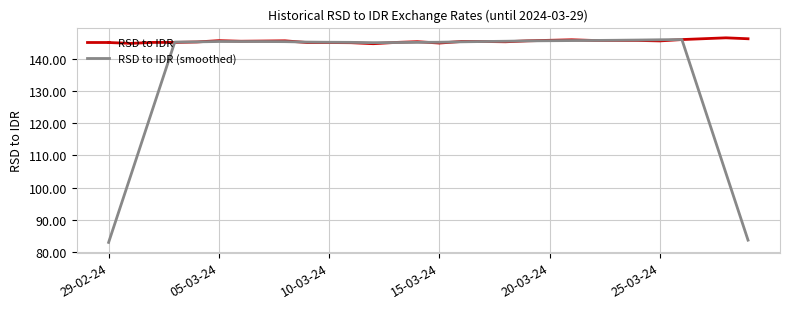

Rank the series by their average value, from lowest to highest.

RSD to IDR (smoothed), RSD to IDR